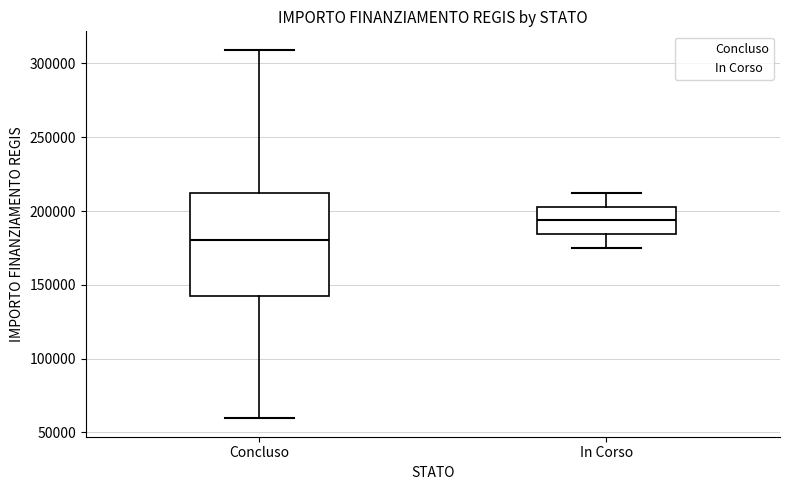

Where is the upper edge of the box for In Corso on the y-axis? The values are not printed on the chart, so give them approximately, as read against the axis.

205000